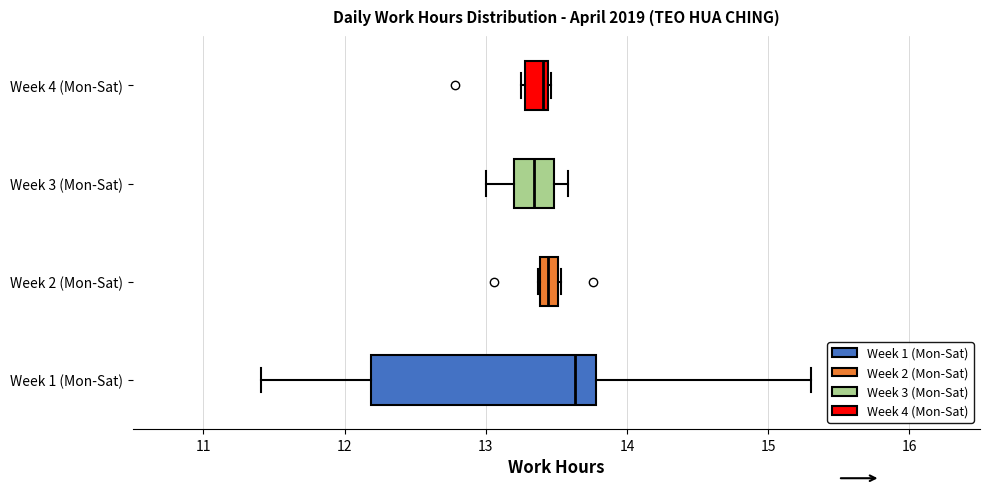

Where does the left whisker of the box for Week 1 (Mon-Sat) end on the x-axis? The values are not printed on the chart, so give them approximately, as read against the axis.

11.4